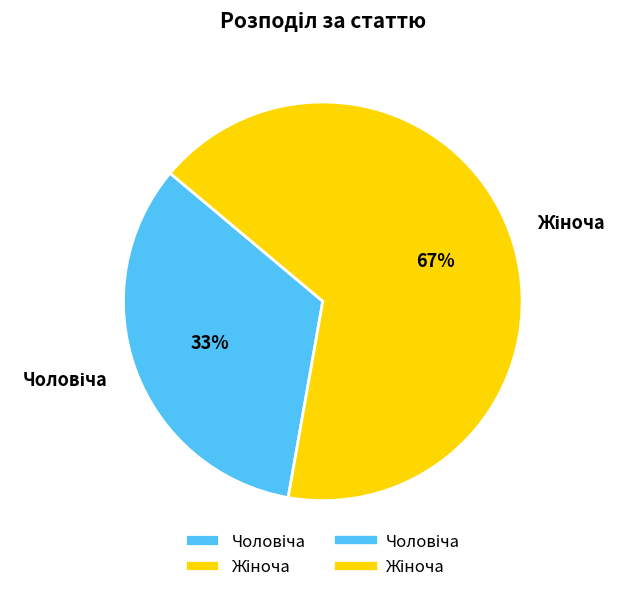

To the nearest percent, what is the average slice percentage?

50%